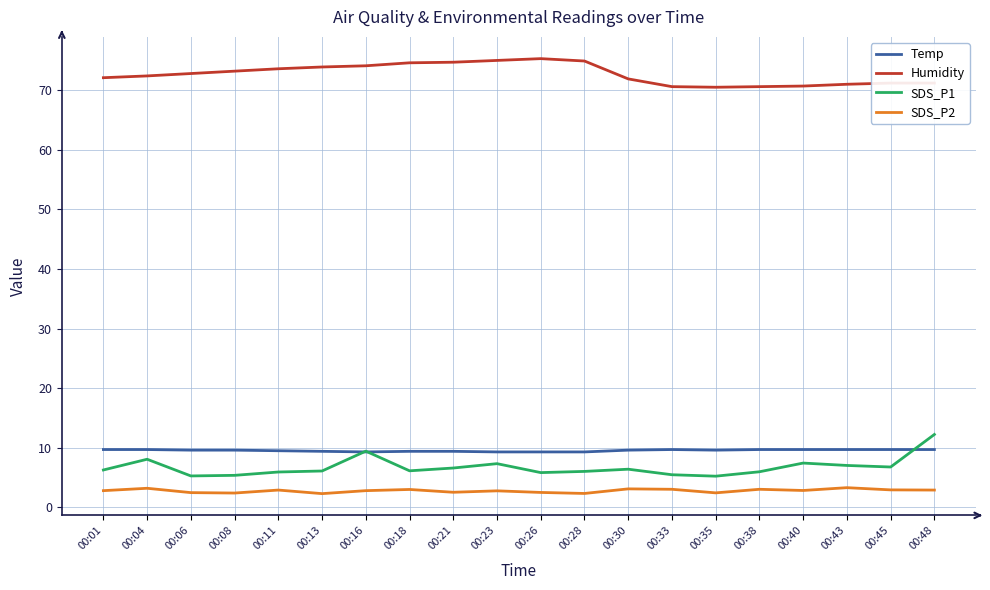

What is the maximum value for Temp?

9.7